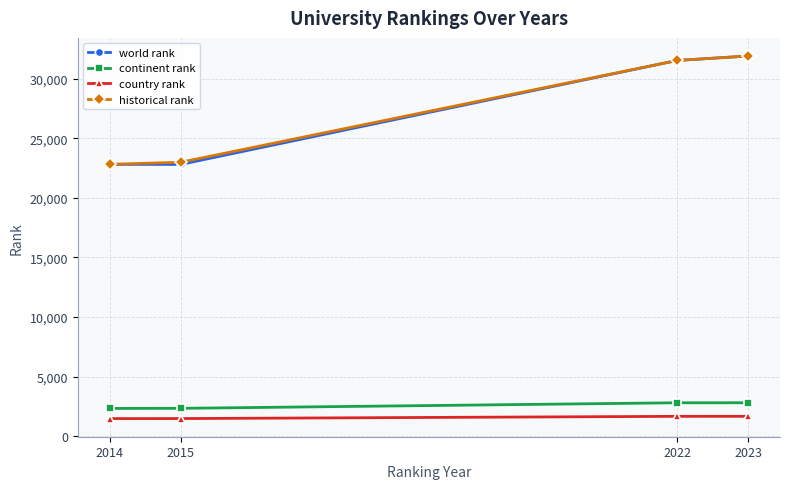

Which series has the largest range (max minus min)?

world rank